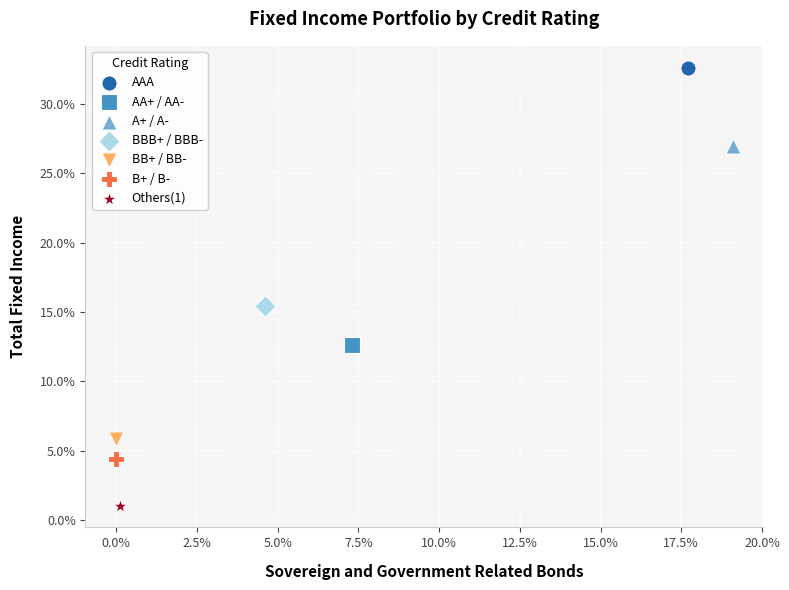

What are all the series names shown in the legend?

AAA, AA+ / AA-, A+ / A-, BBB+ / BBB-, BB+ / BB-, B+ / B-, Others(1)